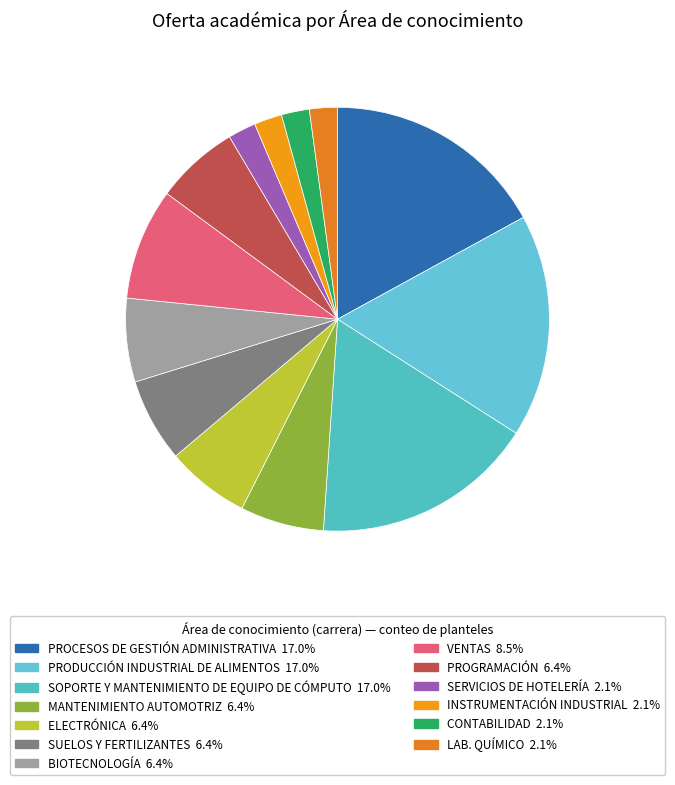

To the nearest percent, what portion does SOPORTE Y MANTENIMIENTO DE EQUIPO DE CÓMPUTO represent?

17%